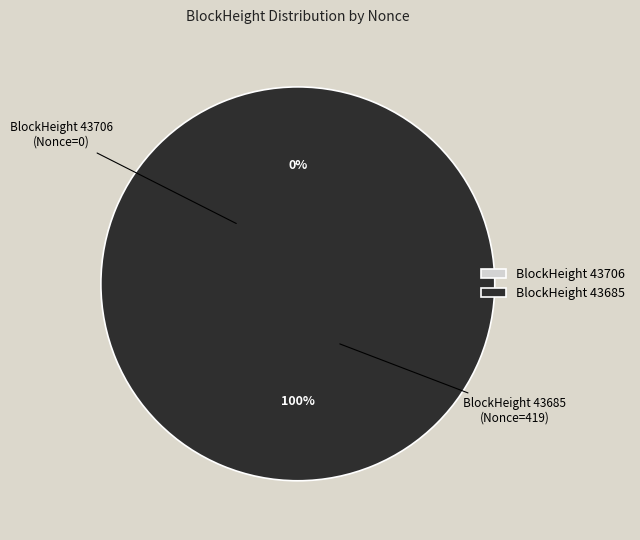

Combined, what portion of the pie is 43706 and 43685?

100.0%